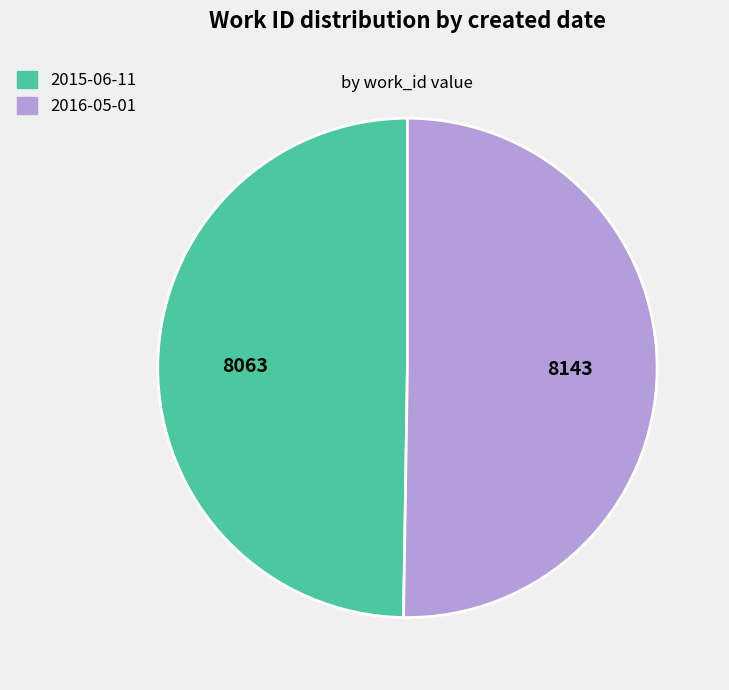

How many segments does this pie chart have?

2